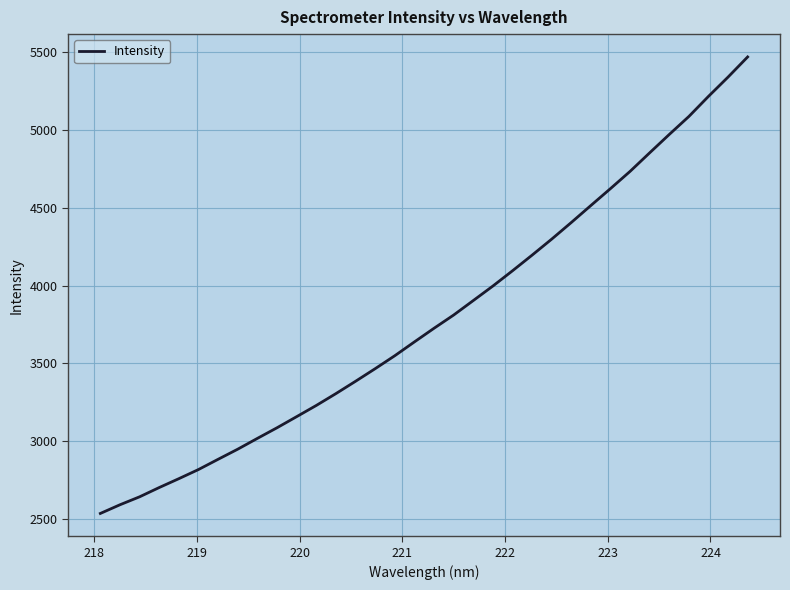

What is the maximum value shown in the chart?

5468.6